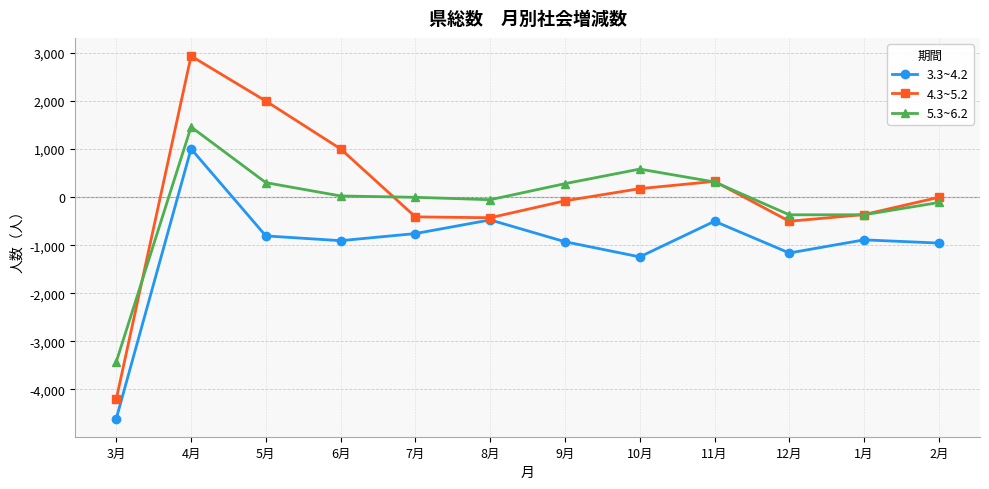

At which category is the sum across all series the highest?

4月